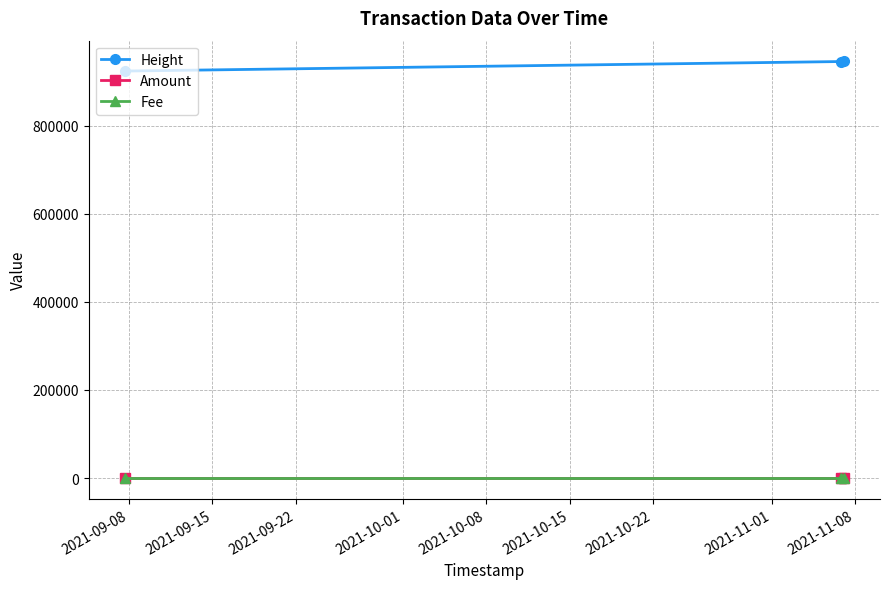

What is the greatest value displayed?

946182.0